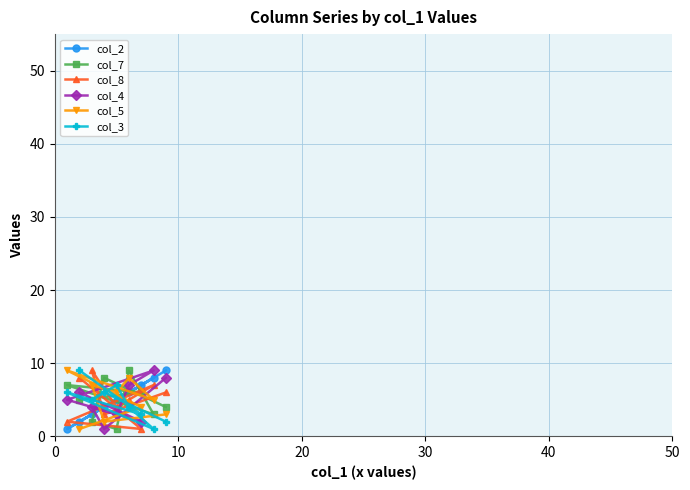

How many lines are shown in the chart?

6